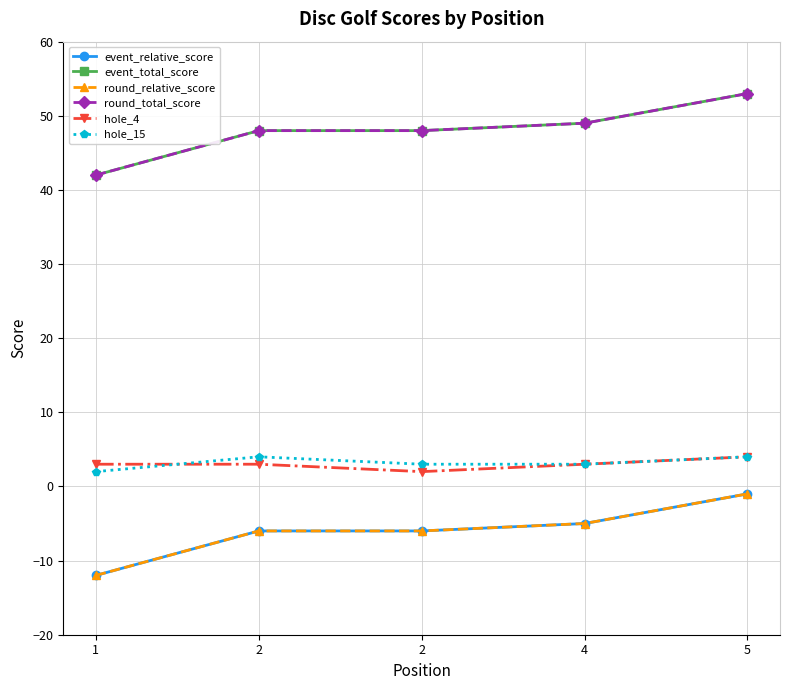

Between which two adjacent categories do hole_4 and hole_15 first intersect?

1 and 2